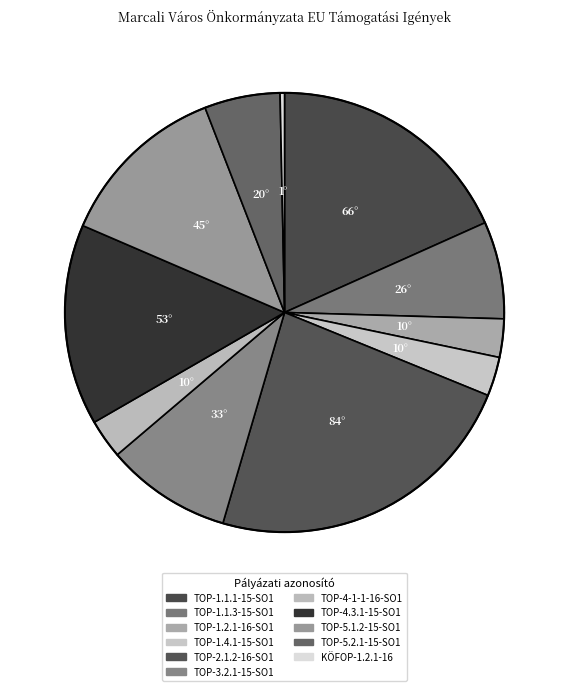

How many slices are in this pie chart?

11